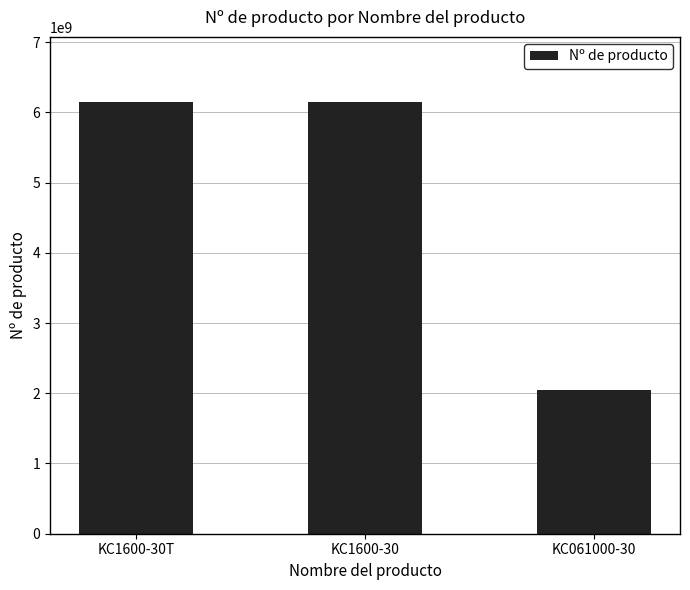

What is the value of the 1st bar from the left?

6151703130